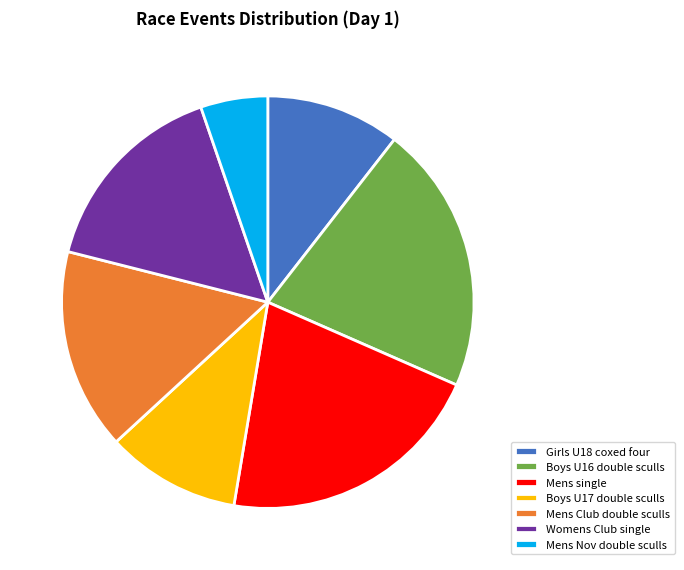

Does Womens Club single account for over 50% of the chart?

No